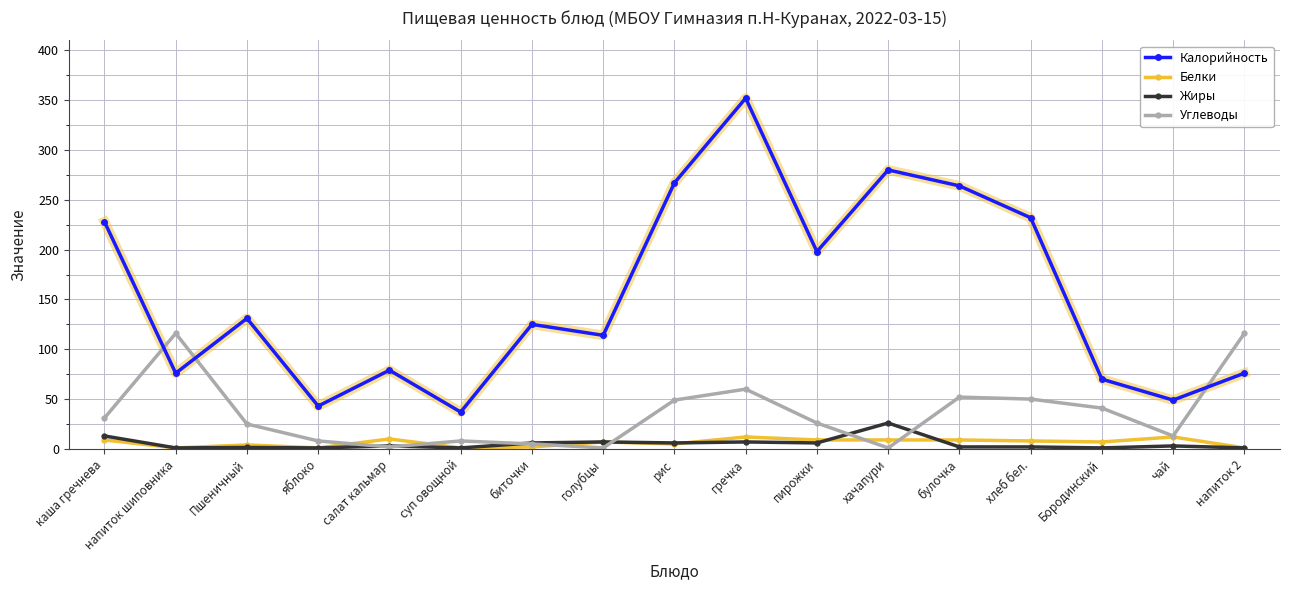

True or false: Белки and Калорийность cross at least once.

False